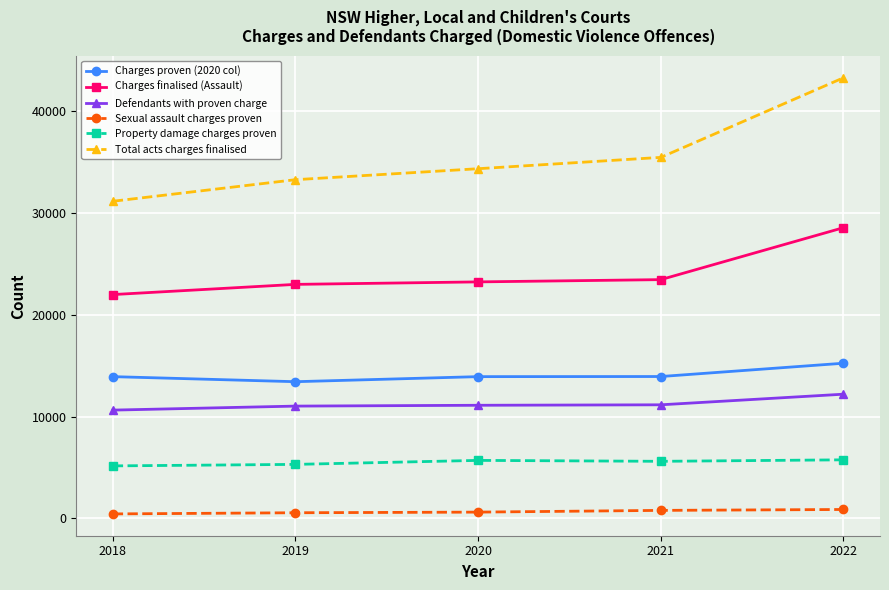

True or false: Charges proven (2020 col) and Property damage charges proven cross at least once.

False